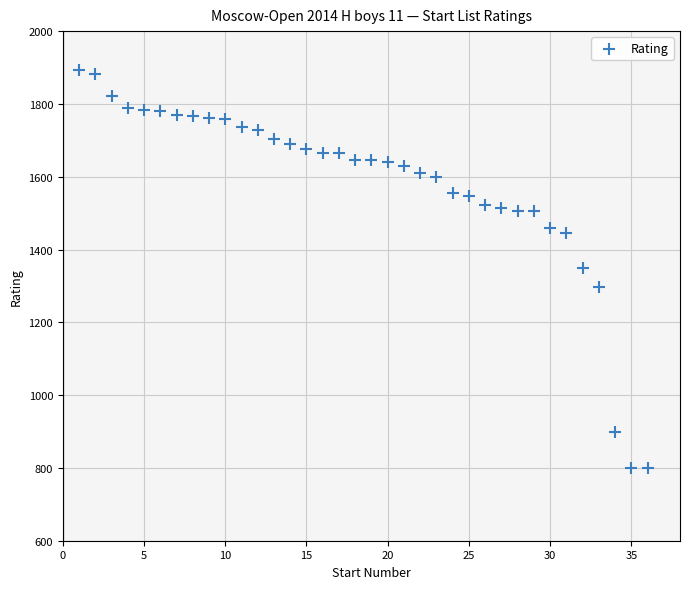

What is the range of Y values (max minus min)?

1094